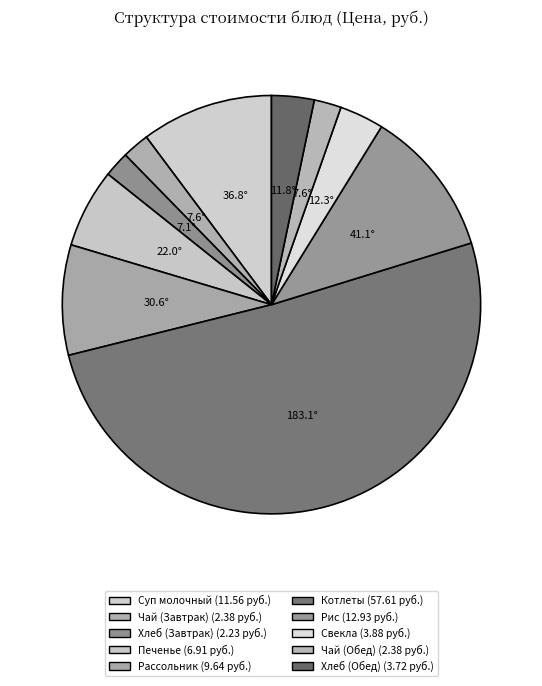

How many slices are in this pie chart?

10